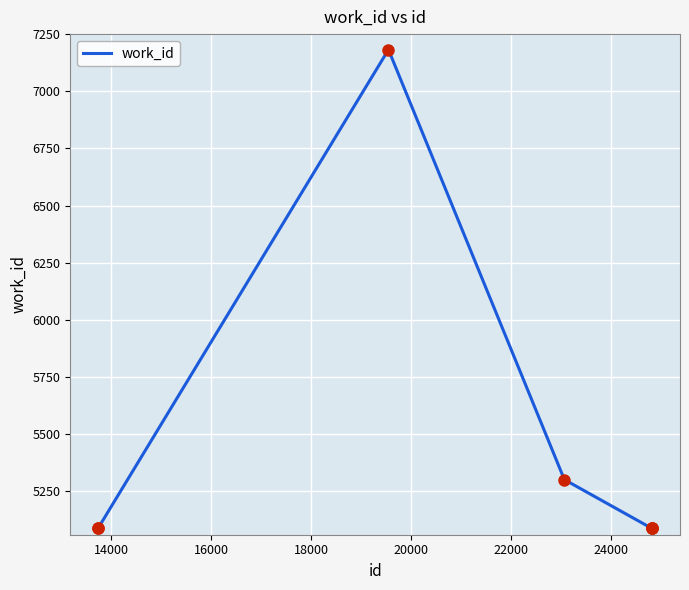

What is the difference between the maximum and minimum values?

2094